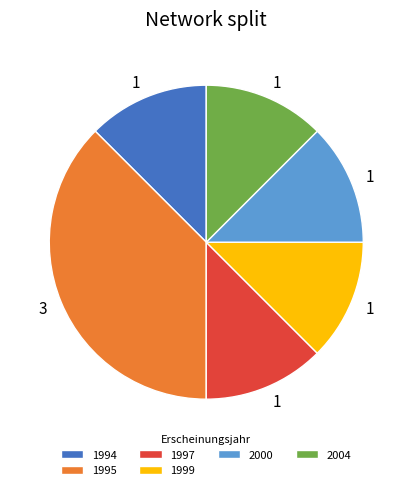

Does any single category account for the majority?

No